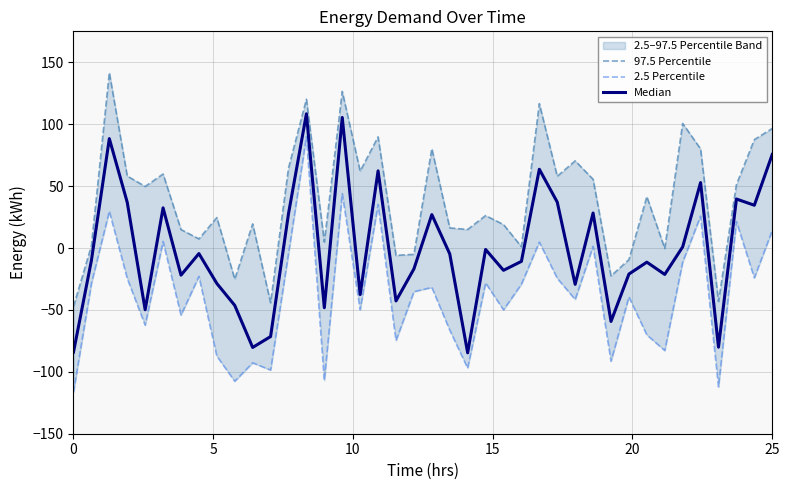

What is the minimum value shown in the chart?

-116.4